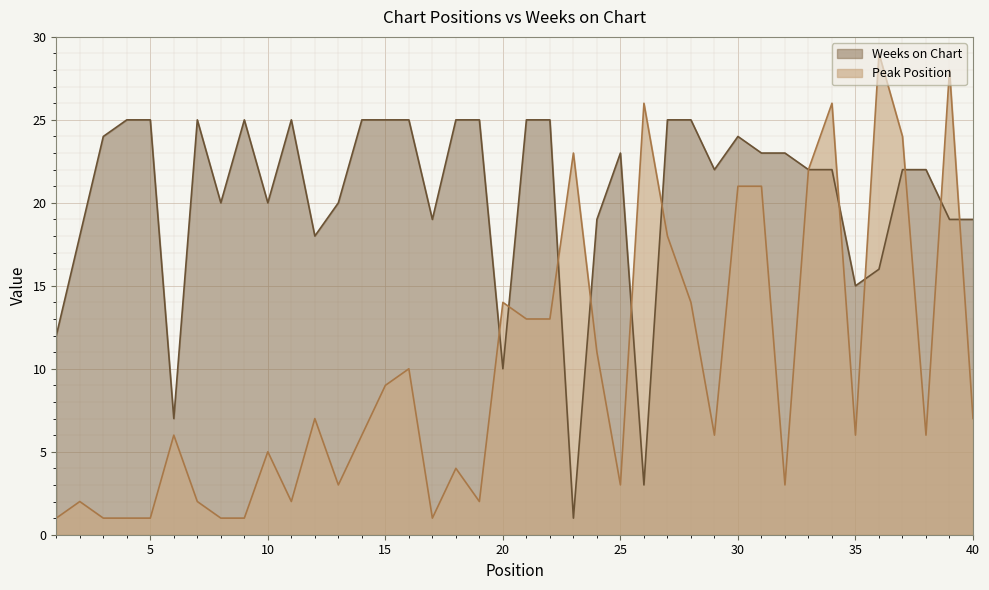

How many lines are shown in the chart?

2